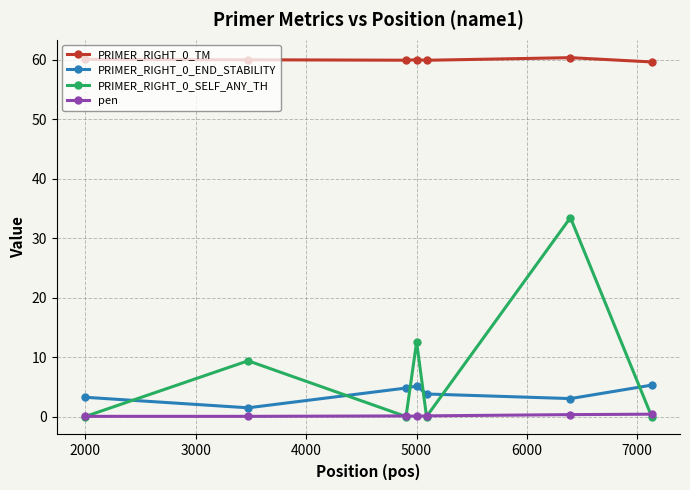

What is the maximum value shown in the chart?

60.3